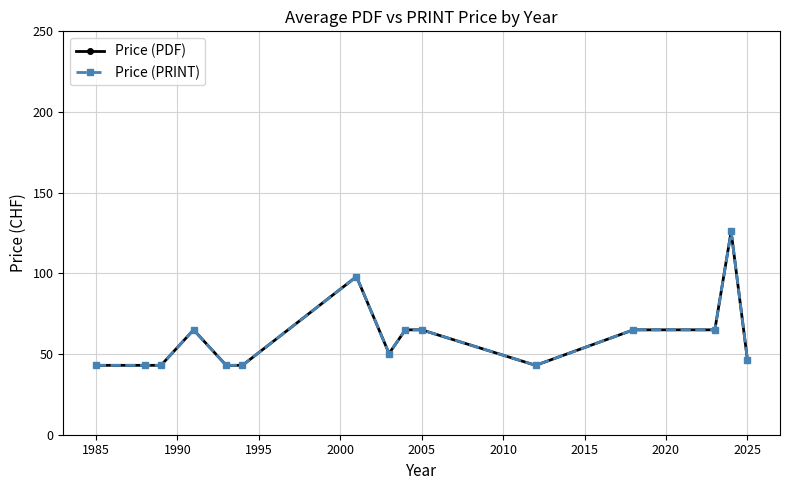

Is this an area chart (filled region under the line)?

No